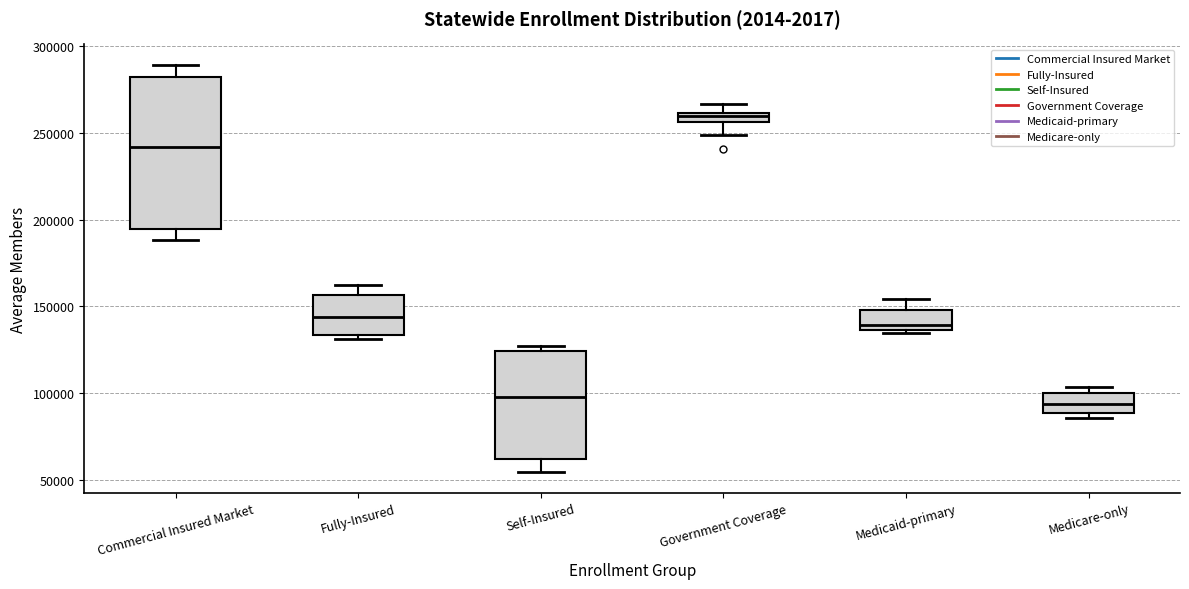

Where is the upper edge of the box for Commercial Insured Market on the y-axis? The values are not printed on the chart, so give them approximately, as read against the axis.

280000